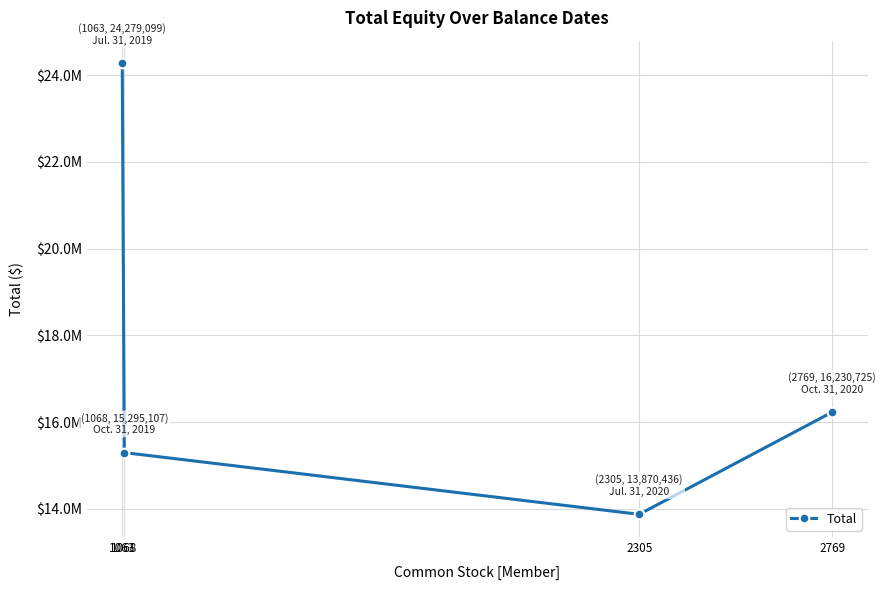

Is this an area chart (filled region under the line)?

No